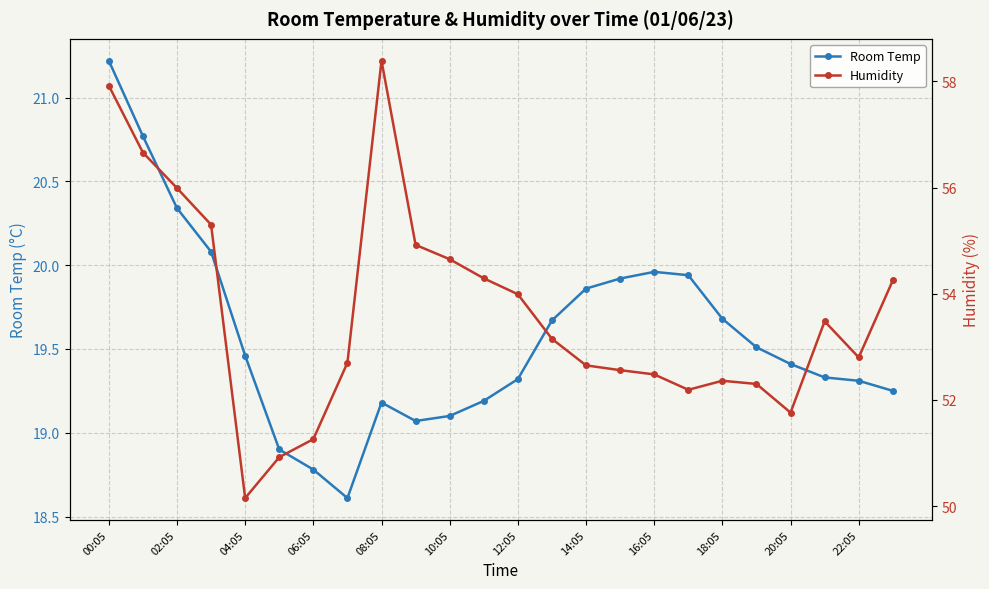

True or false: Room Temp has a value of 19.3 at 12:05.

True